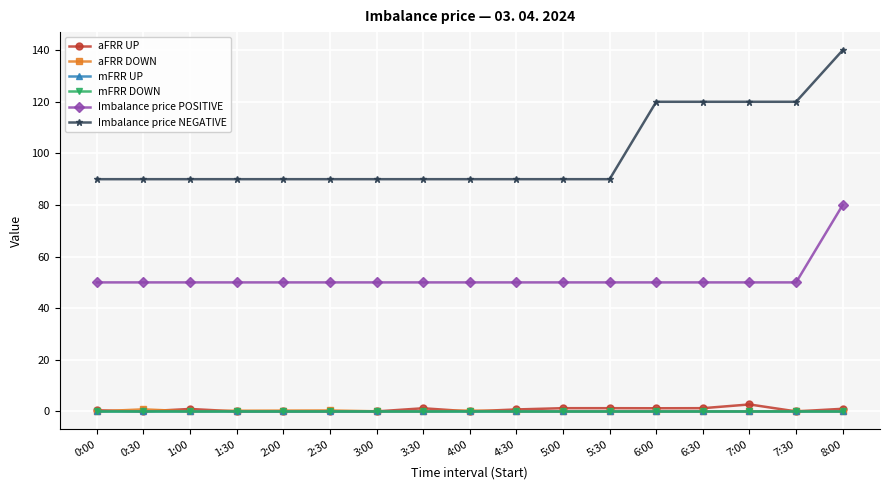

Does the chart have visible grid lines?

Yes